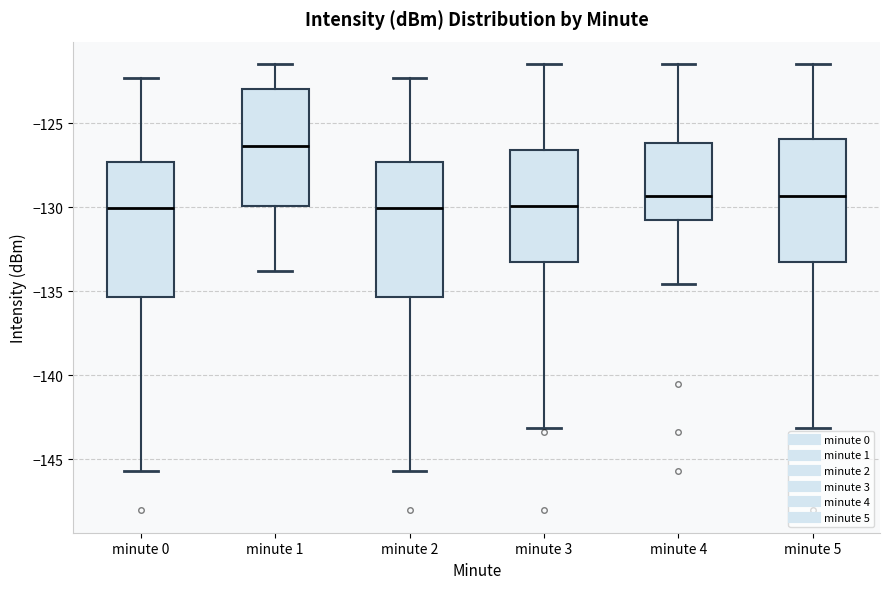

Where does the median line of the box for minute 3 sit on the y-axis? The values are not printed on the chart, so give them approximately, as read against the axis.

-130.0